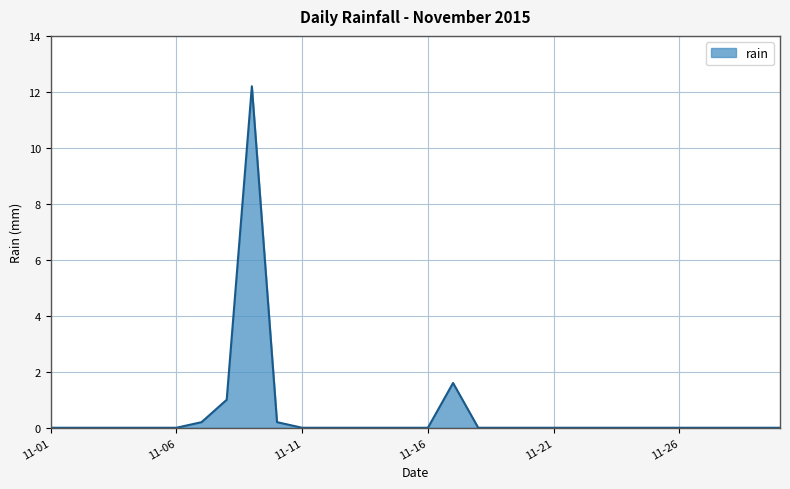

What is the difference between the maximum and minimum values?

12.2